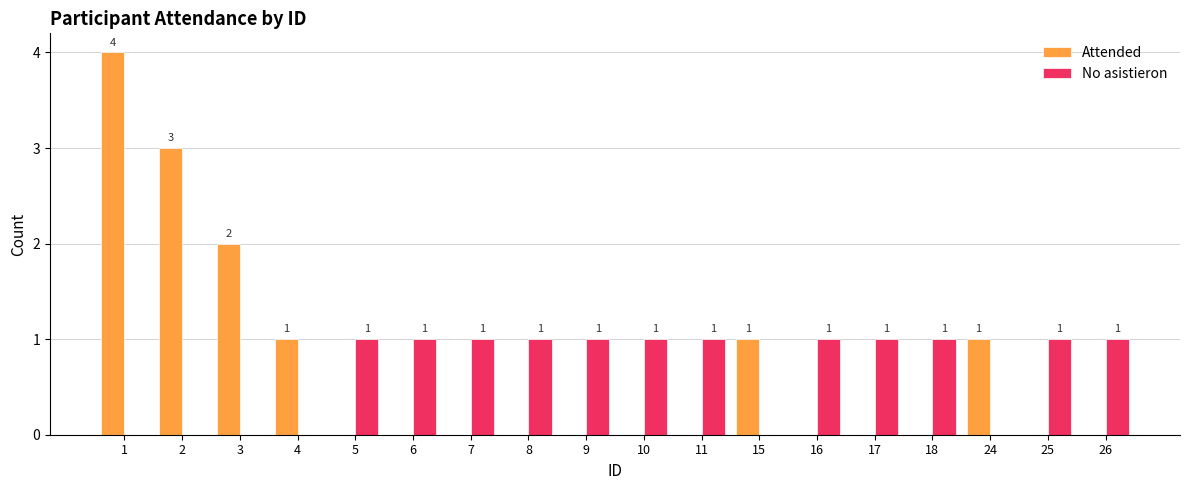

Are the bars grouped side by side (vs. stacked)?

Yes